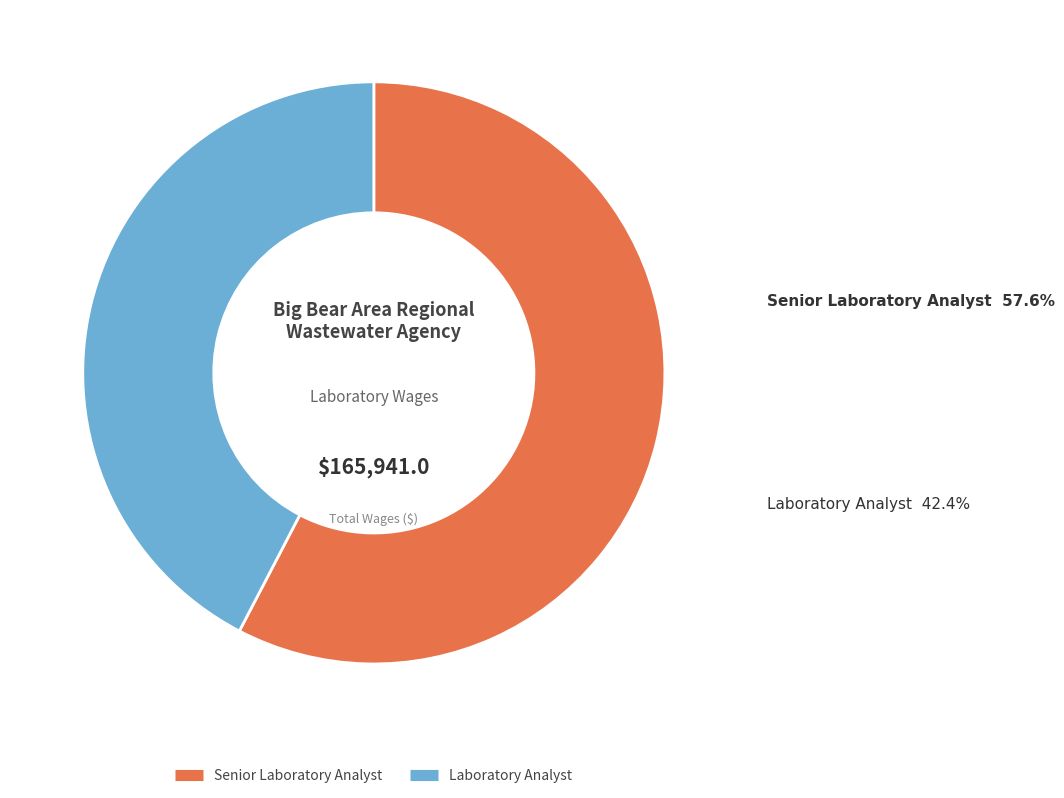

What is the ratio of the value at Laboratory Analyst to the value at Senior Laboratory Analyst?

0.7